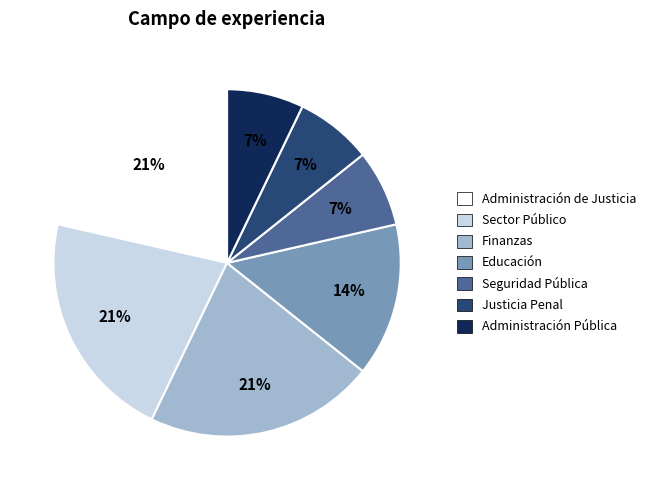

What percentage is the Sector Público slice, to the nearest percent?

21%